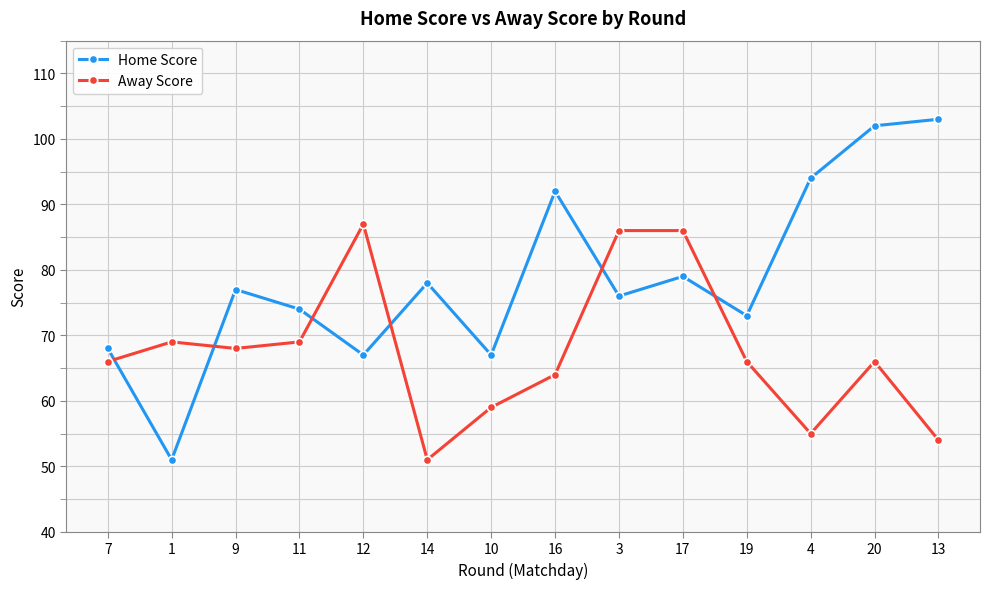

Where is Home Score nearest to the value 77?

9